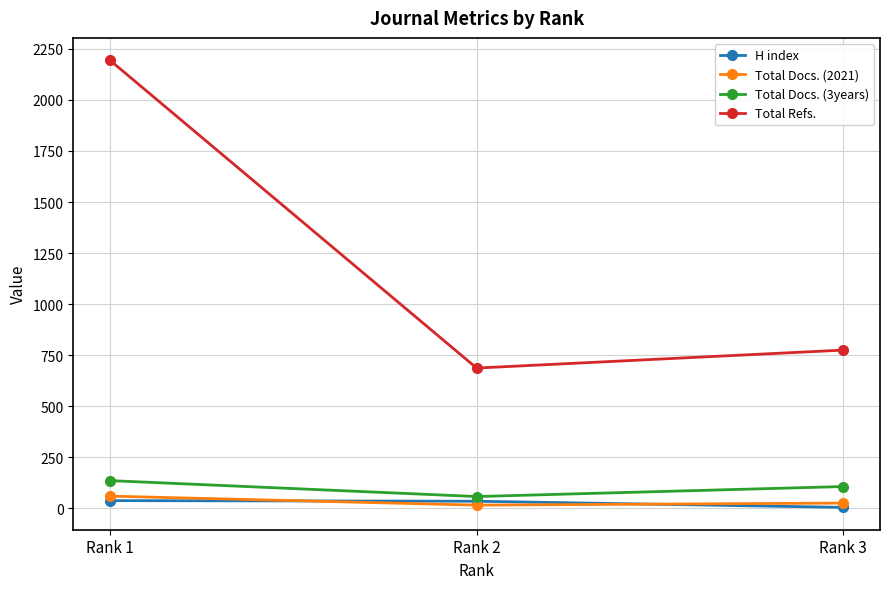

List the labels in order of Total Refs. value, largest first.

Rank 1, Rank 3, Rank 2